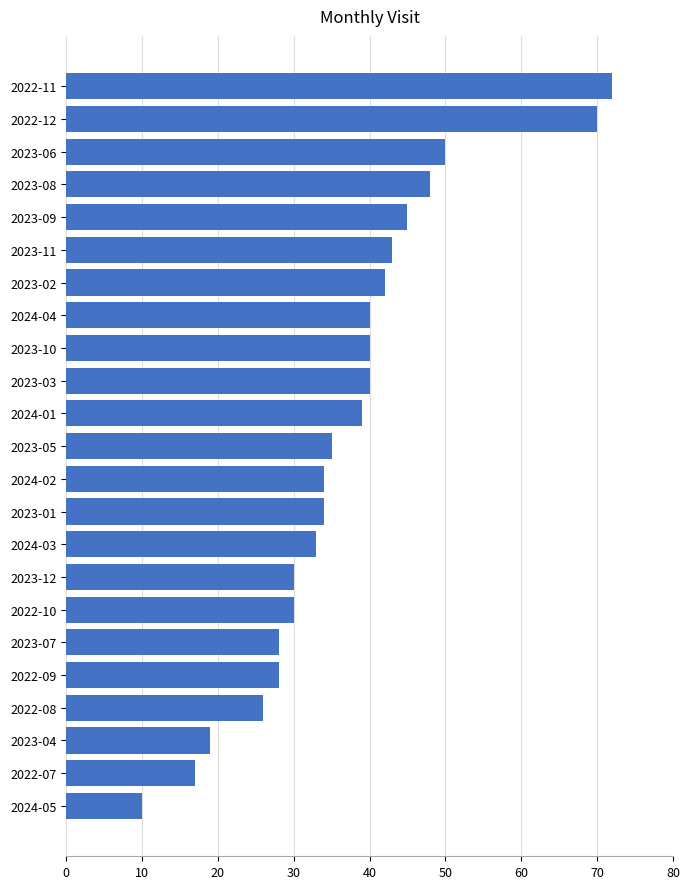

What is the approximate value at 2024-01?

39